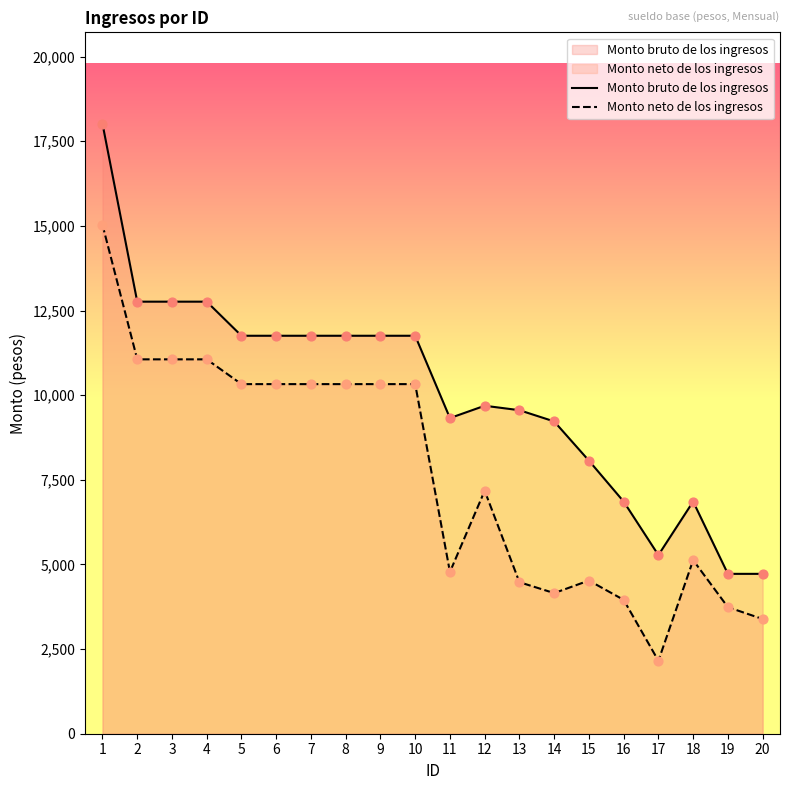

Which series reaches the maximum Y coordinate?

Monto bruto de los ingresos